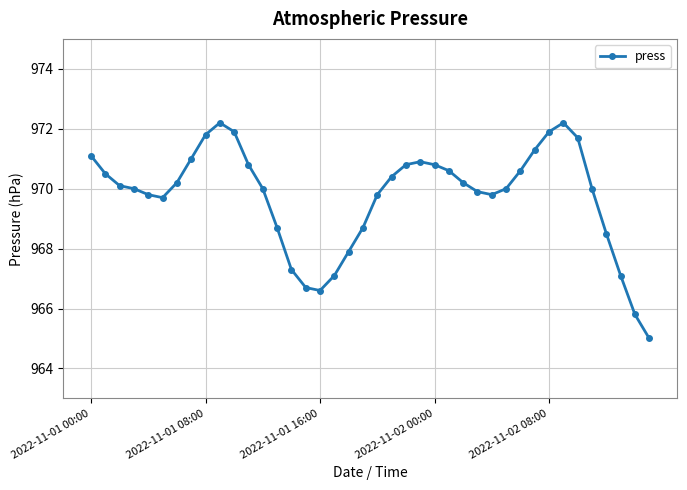

What is the difference between the maximum and minimum values?

7.2